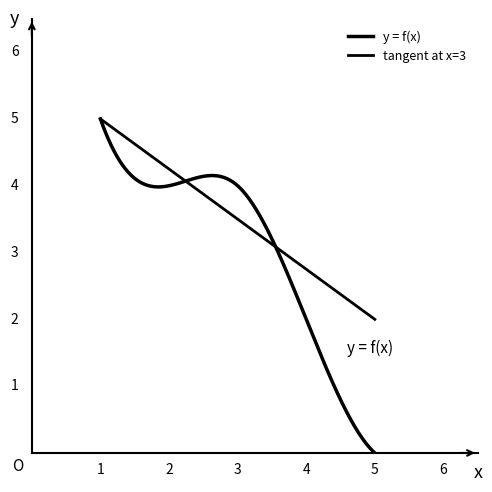

How many data points are less than 4?

2